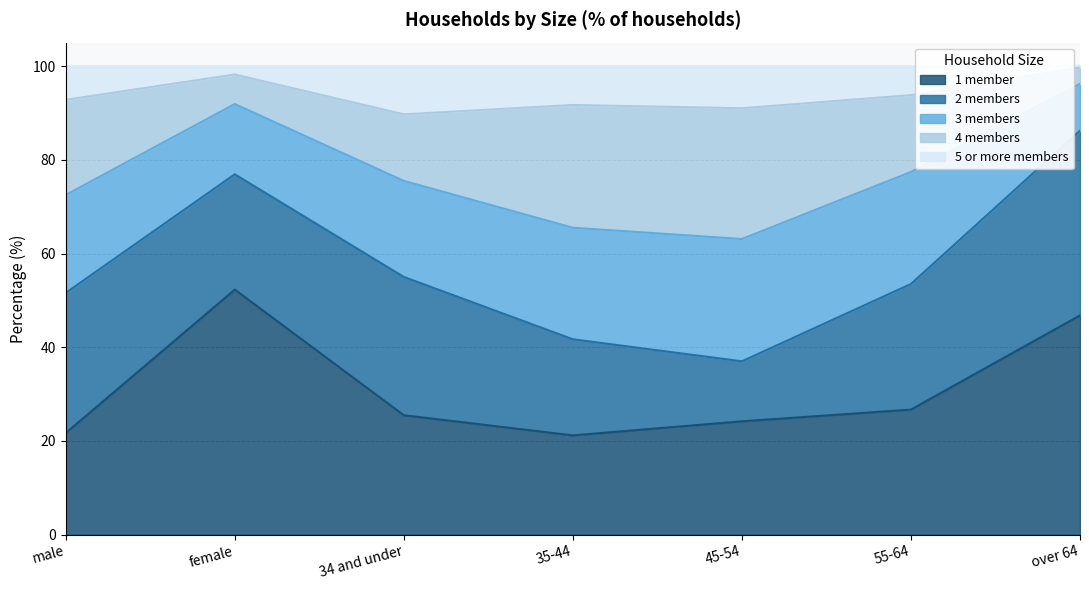

Does the chart display data point markers on the line(s)?

No